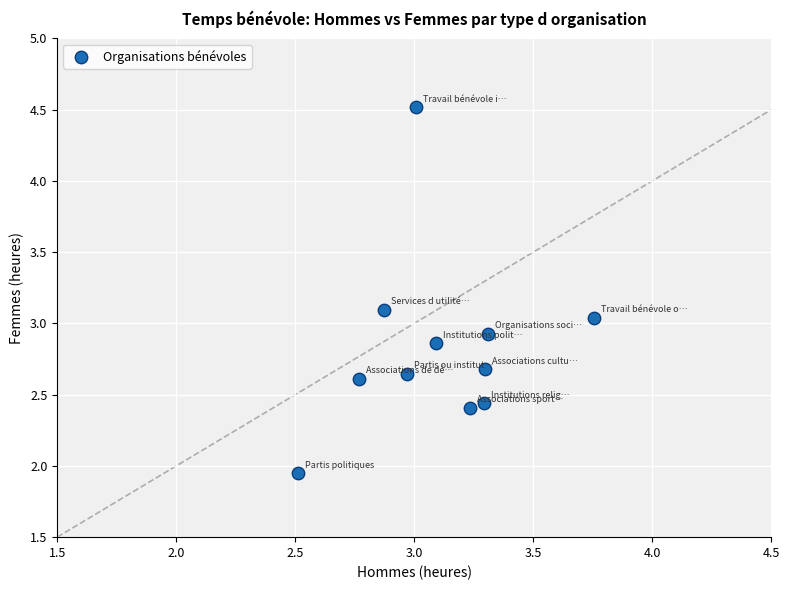

What is the range of X values (max minus min)?

1.2